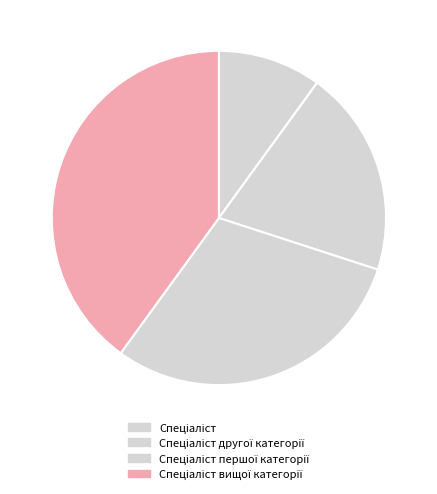

How many segments does this pie chart have?

4